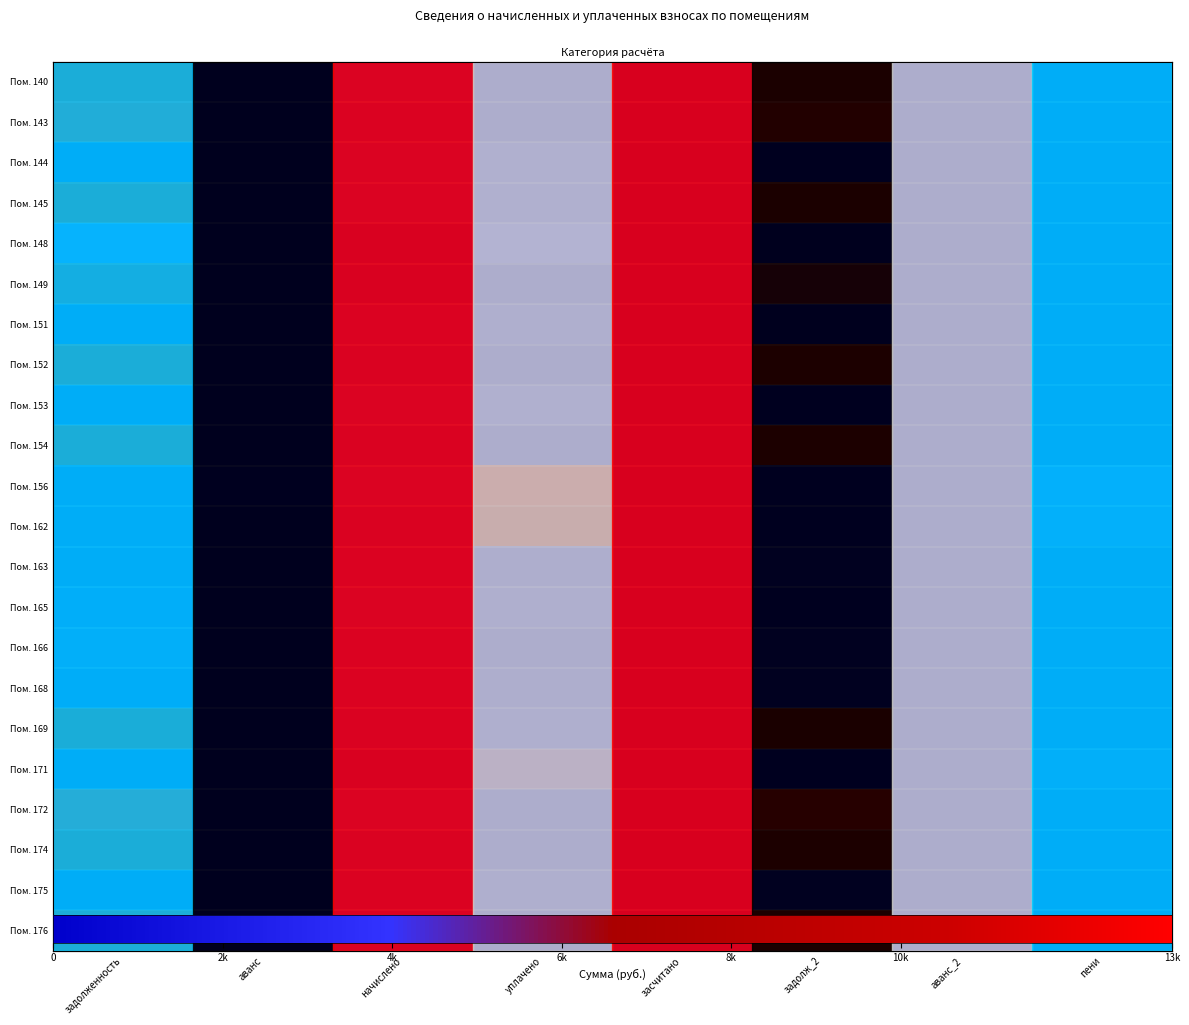

The value of Пом. 165 at задолж_2 is 270.3. True or false?

True